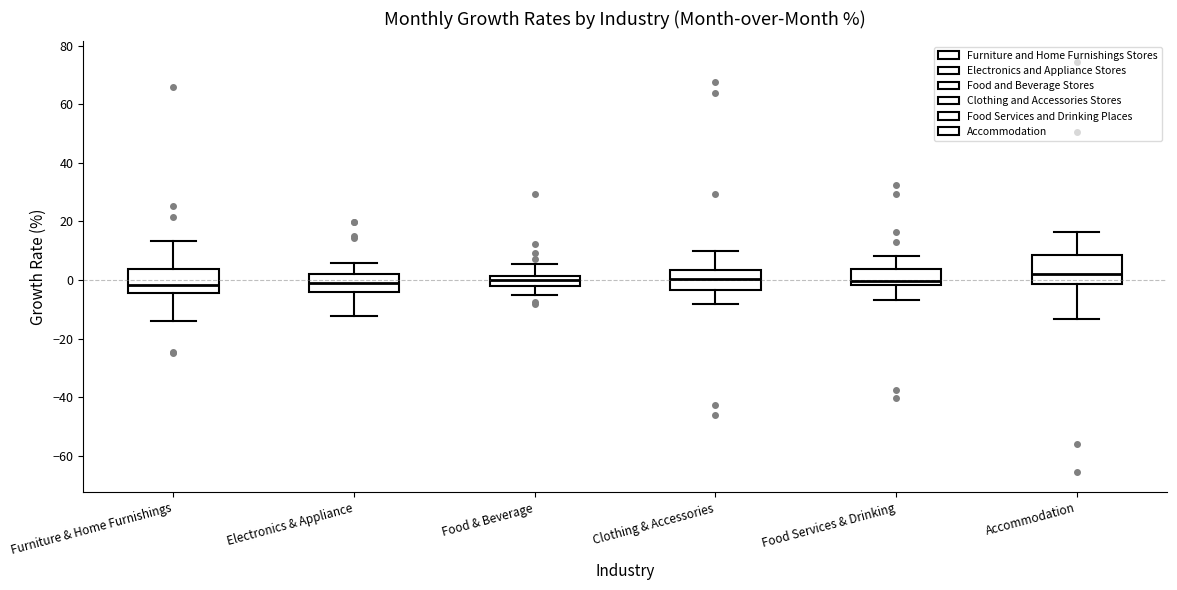

Reading left to right, transcribe this box plot: for each box, give where its median line is, the range the box spans, and where its two whiskers end, as read against the y-axis. The values are not printed on the chart, so give them approximately, as read against the axis.

Furniture & Home Furnishings: median -2, box -4 to 4, whiskers -14 to 14
Electronics & Appliance: median 0, box -4 to 2, whiskers -12 to 6
Food & Beverage: median 0, box -2 to 2, whiskers -4 to 6
Clothing & Accessories: median 0, box -4 to 4, whiskers -8 to 10
Food Services & Drinking: median 0, box -2 to 4, whiskers -6 to 8
Accommodation: median 2, box -2 to 8, whiskers -14 to 16